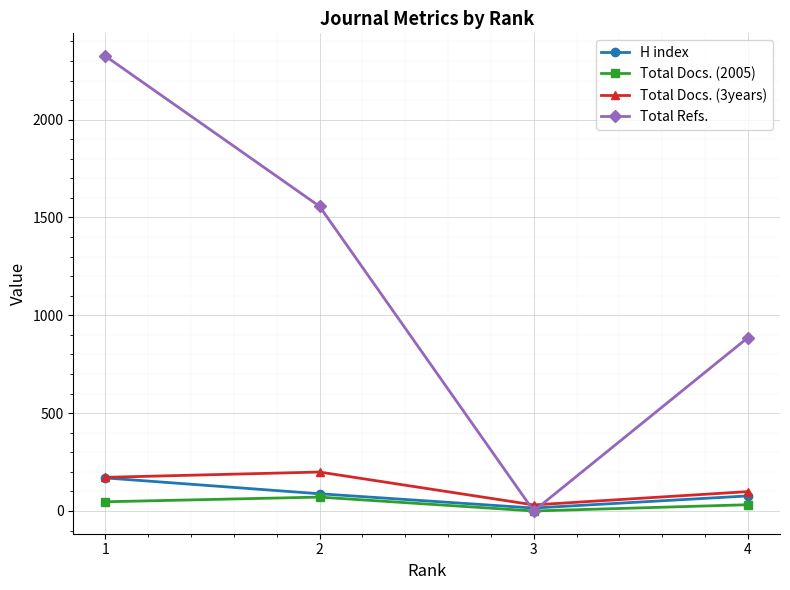

The value of Total Refs. at 4 is 886. True or false?

True